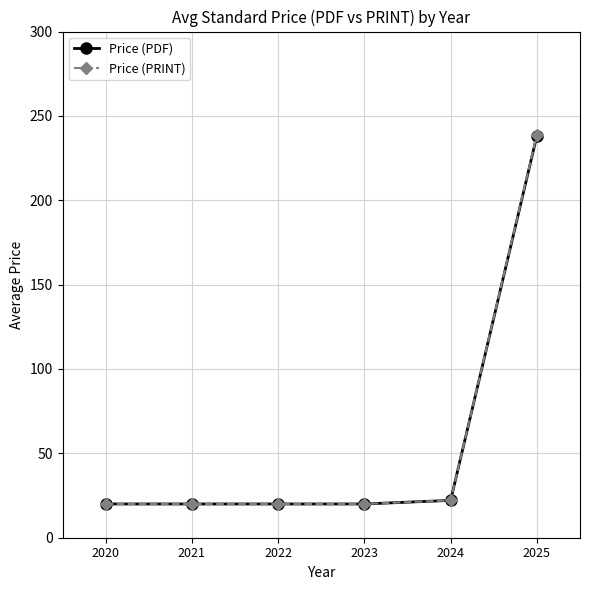

What is the smallest value displayed?

20.0